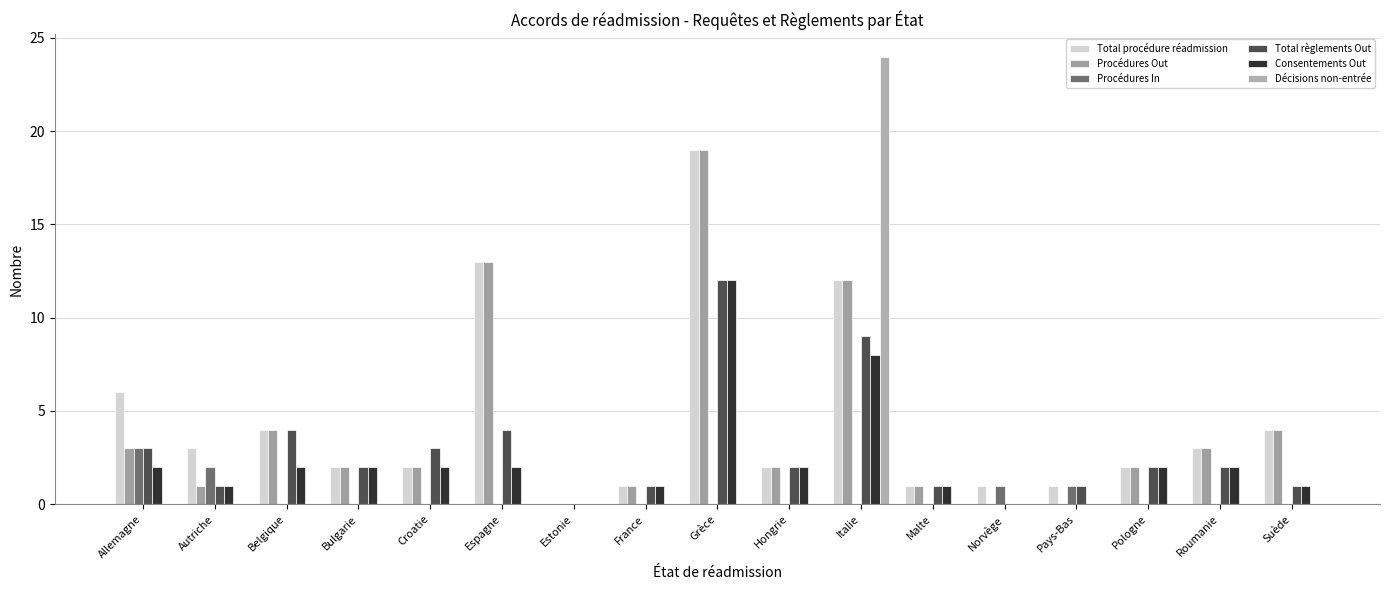

At how many categories does at least one series exceed 10?

3